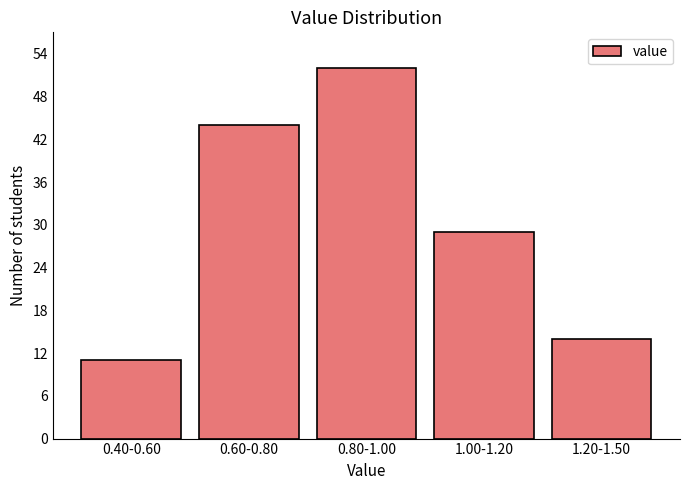

Reading left to right, extract all data points from this chart.

0.40-0.60=11	0.60-0.80=44	0.80-1.00=52	1.00-1.20=29	1.20-1.50=14